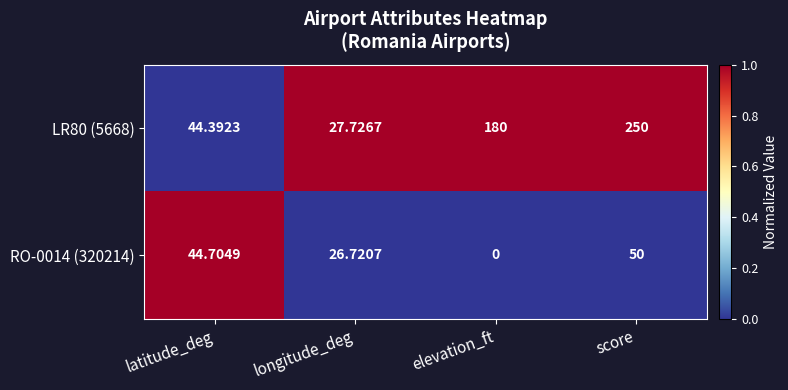

At which label is LR80 (5668) closest to 138?

elevation_ft